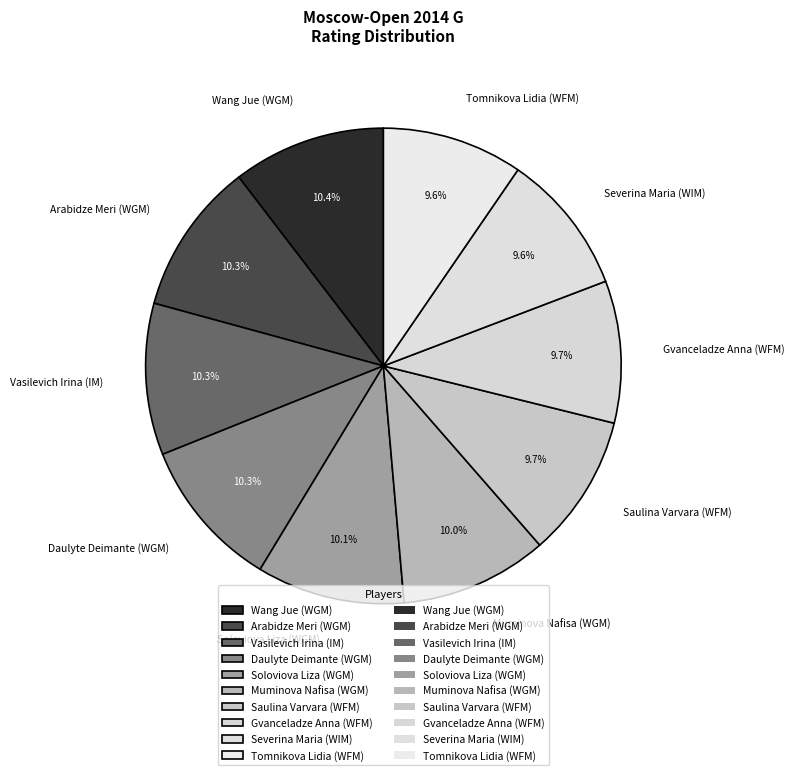

Is the sum of Soloviova Liza (WGM) and Severina Maria (WIM) greater than half?

No